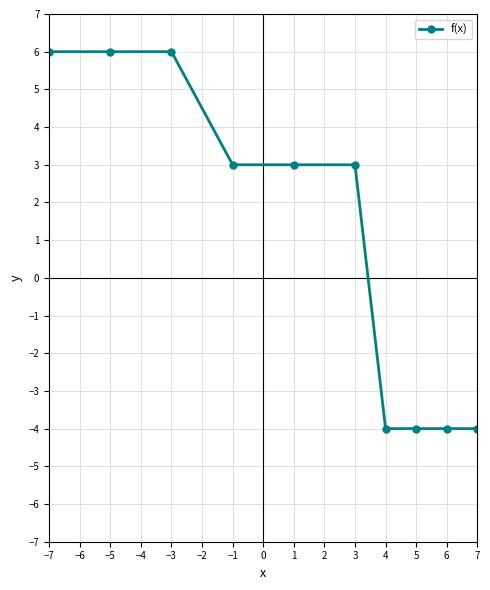

Where does the data first go above 3?

−7